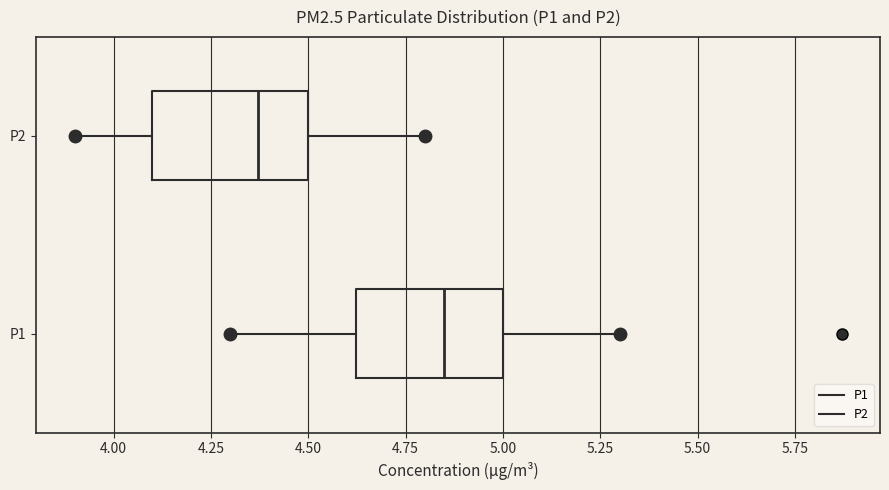

Which box has the furthest to the right median line?

P1